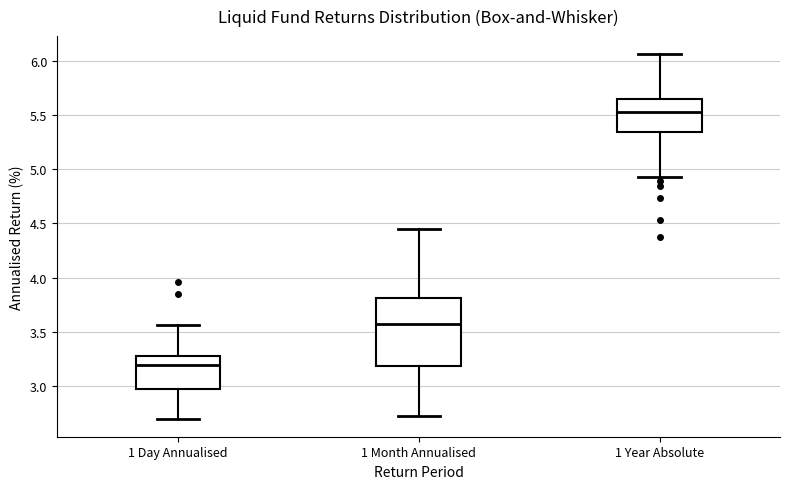

Comparing the boxes themselves (not the whiskers), which one is the tallest?

1 Month Annualised